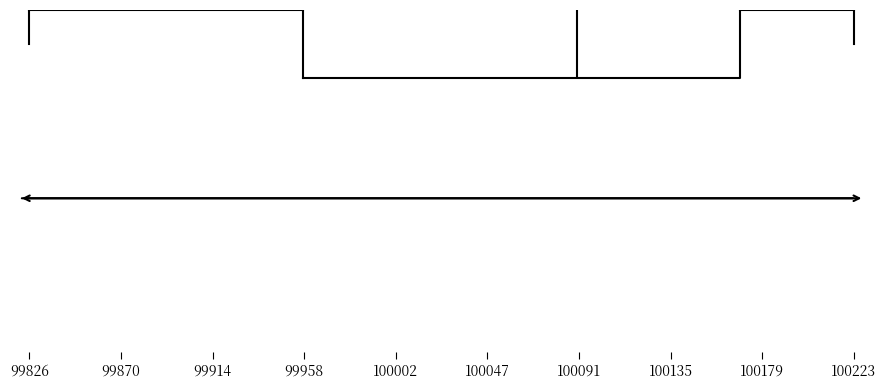

Where is the right edge of the box on the x-axis? The values are not printed on the chart, so give them approximately, as read against the axis.

100170